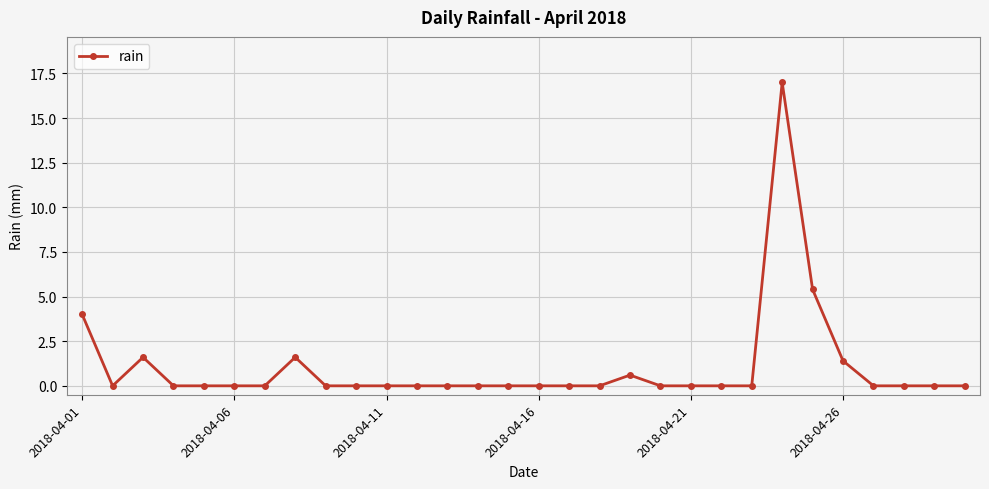

Does the chart have visible grid lines?

Yes